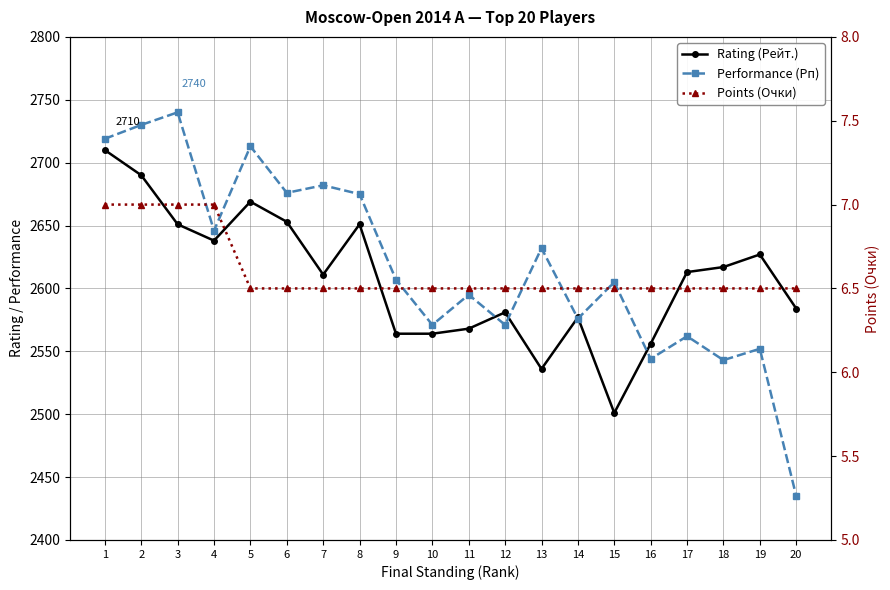

Between 8 and 9, which series saw the biggest shift?

Rating (Рейт.)